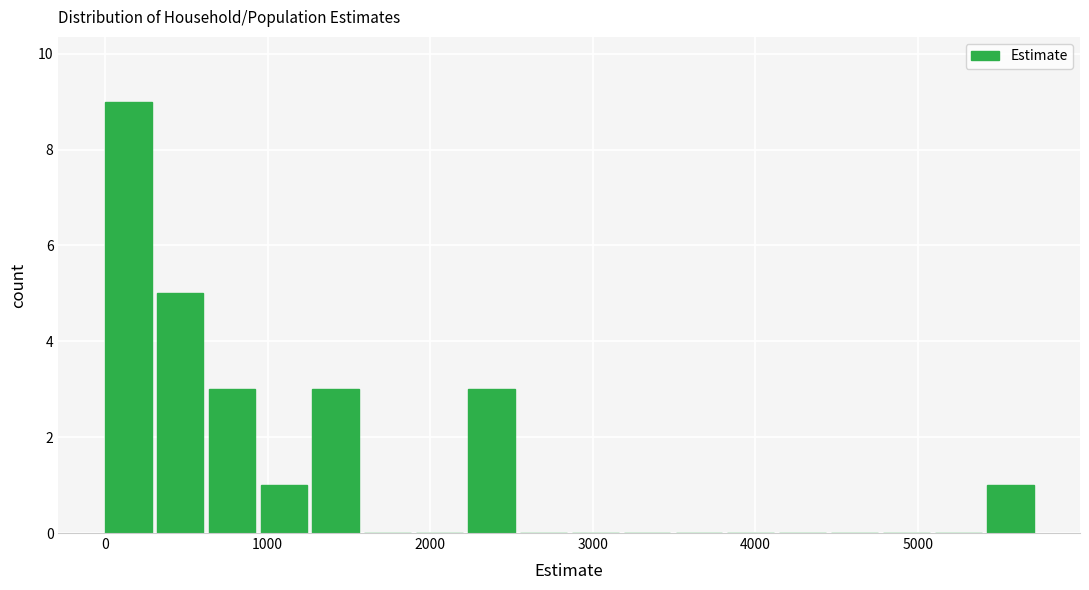

Read against the x-axis, roughly where is the centre of the tallest bar?

100